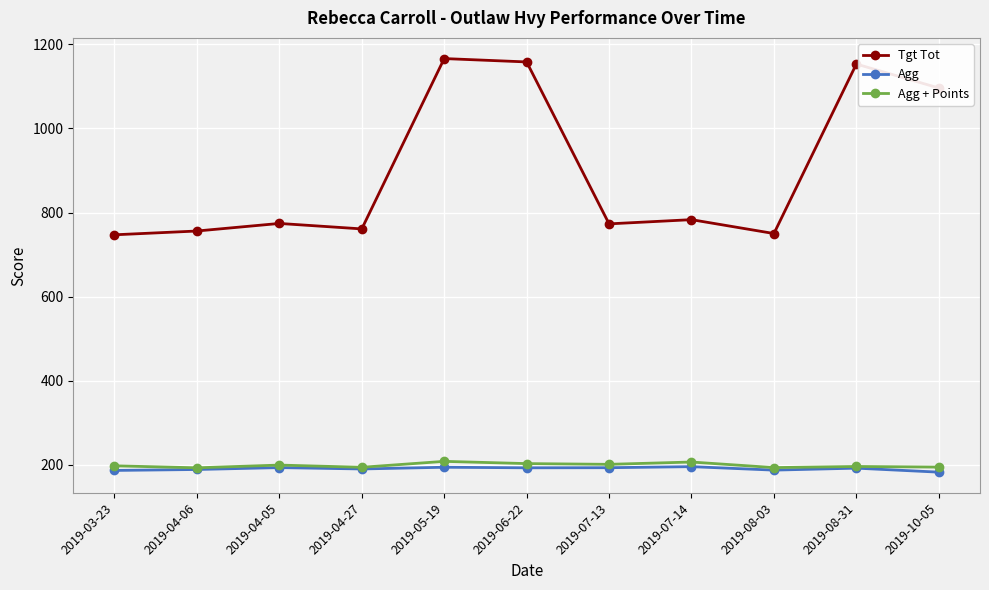

What position from the left is 2019-06-22?

6